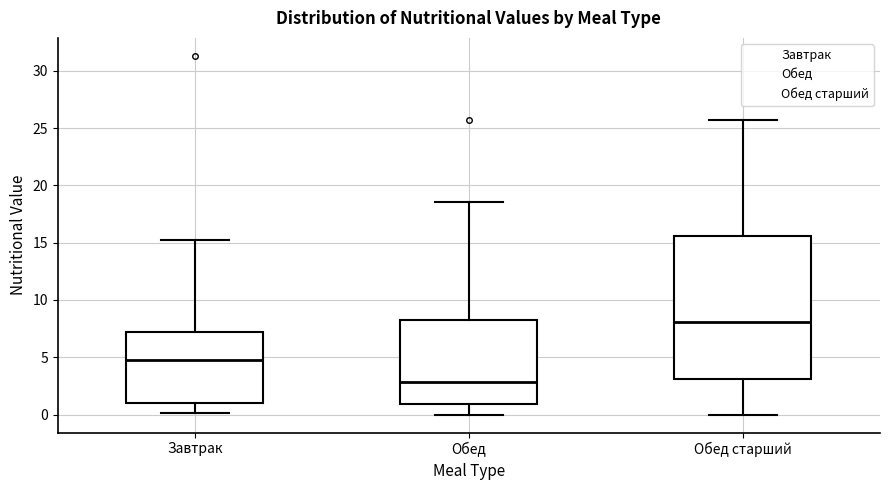

Where does the upper whisker of the box for Обед старший end on the y-axis? The values are not printed on the chart, so give them approximately, as read against the axis.

25.5